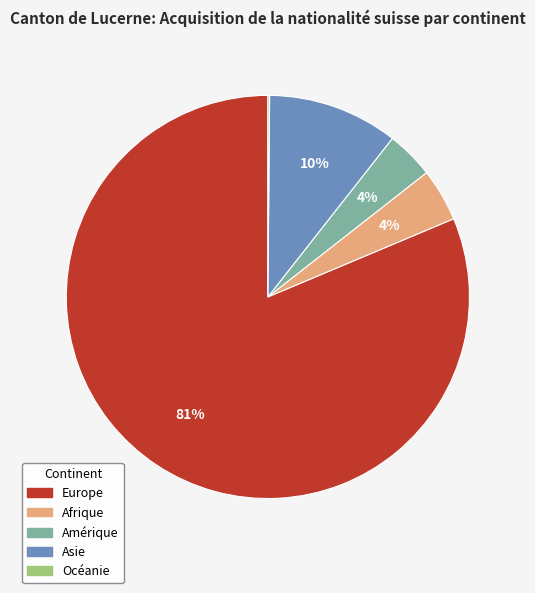

Which has a higher value, Asie or Afrique?

Asie